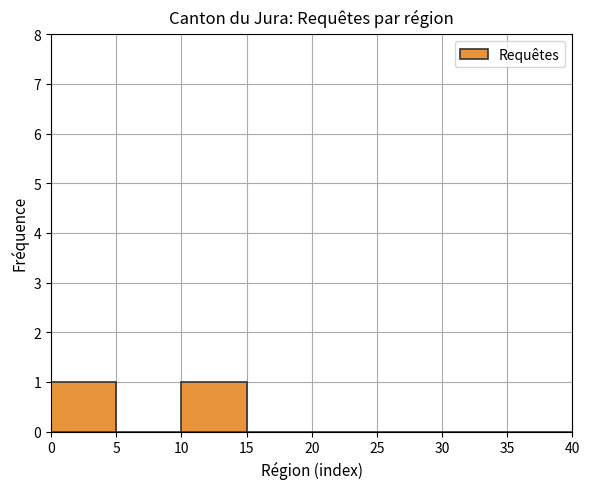

Reading left to right, transcribe this chart: for each bar, give the range it covers on the x-axis and its height. The values are not printed on the chart, so give them approximately, as read against the axis.

0 to 5: 1
5 to 10: 0
10 to 15: 1
15 to 20: 0
20 to 25: 0
25 to 30: 0
30 to 35: 0
35 to 40: 0